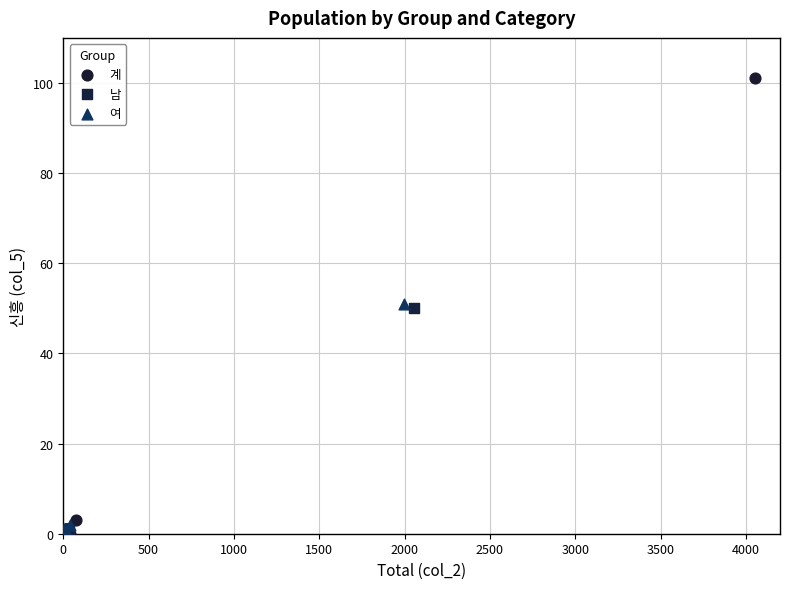

Which series reaches the maximum Y coordinate?

계